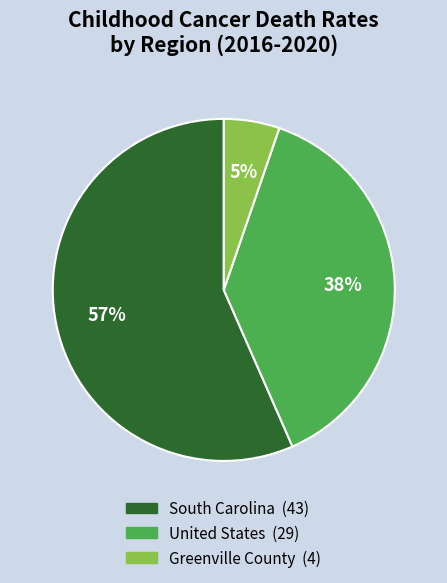

To the nearest percent, what percentage of the pie is United States?

38%